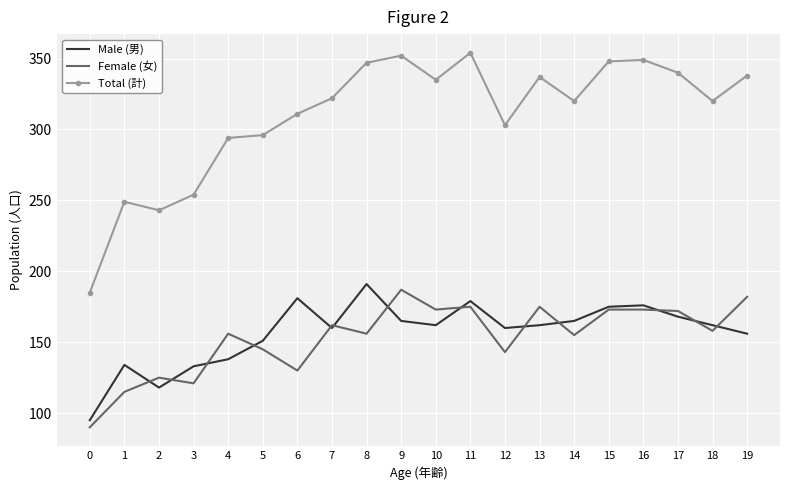

True or false: Total (計) has a value of 151 at 18.

False